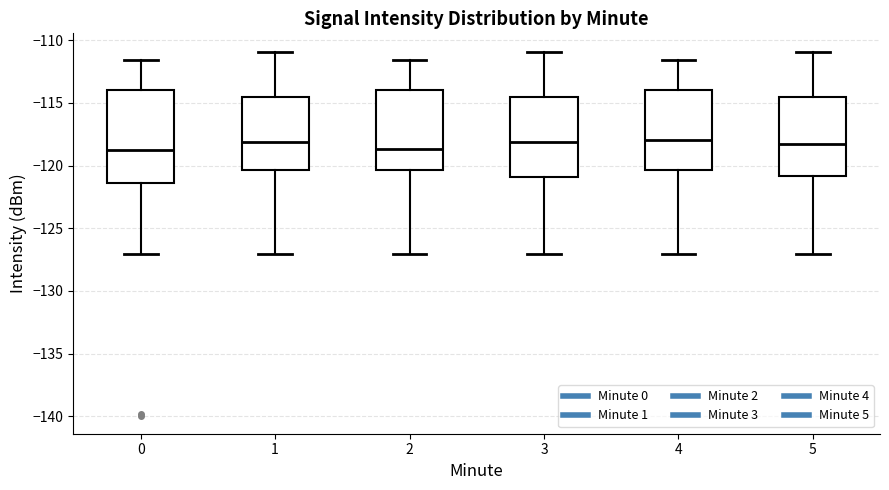

Reading left to right, read every box against the y-axis: the position of its median line, the range the box covers, and the ends of its whiskers. The values are not printed on the chart, so give them approximately, as read against the axis.

0: median -118.5, box -121.5 to -114.0, whiskers -127.0 to -111.5
1: median -118.0, box -120.5 to -114.5, whiskers -127.0 to -111.0
2: median -118.5, box -120.5 to -114.0, whiskers -127.0 to -111.5
3: median -118.0, box -121.0 to -114.5, whiskers -127.0 to -111.0
4: median -118.0, box -120.5 to -114.0, whiskers -127.0 to -111.5
5: median -118.5, box -121.0 to -114.5, whiskers -127.0 to -111.0